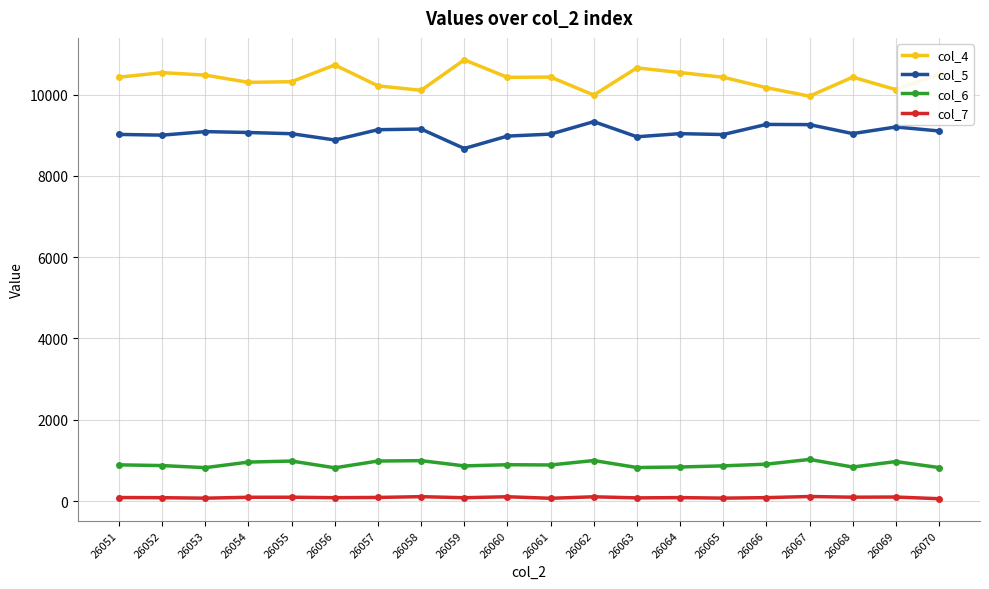

True or false: col_7 has more than 1 points higher than both neighbors.

True